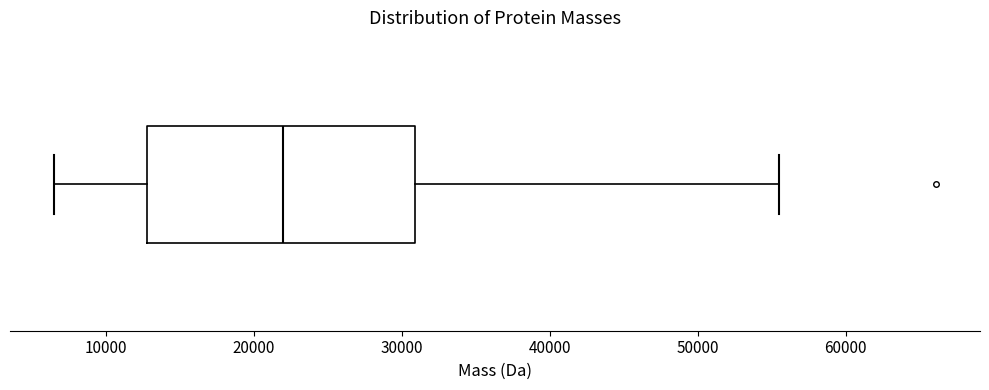

Read this box plot against the x-axis: the position of the median line, the range covered by the box, and the ends of both whiskers. The values are not printed on the chart, so give them approximately, as read against the axis.

median 22000, box 13000 to 31000, whiskers 7000 to 55000